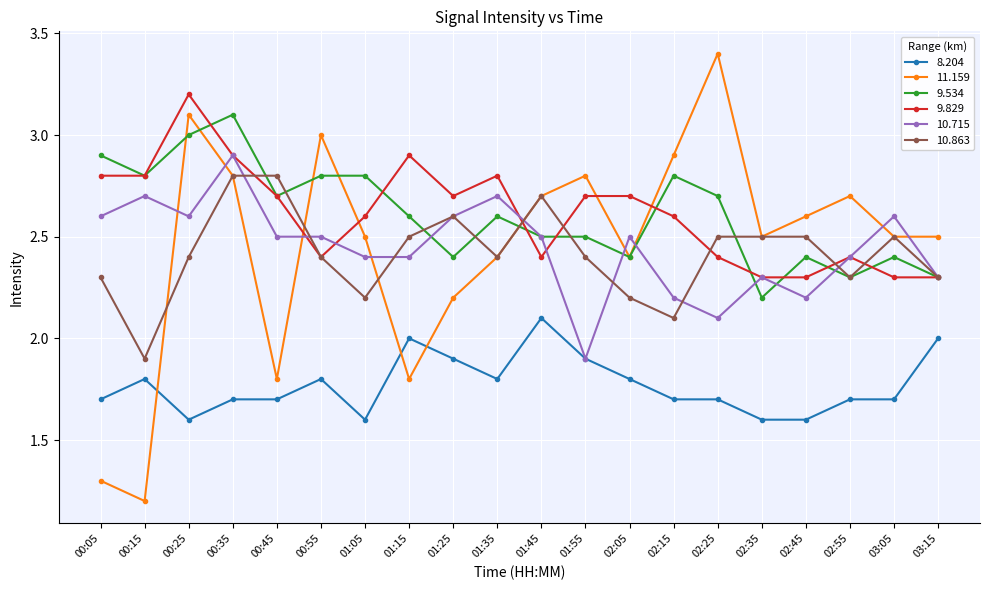

What is the maximum value for 8.204?

2.1